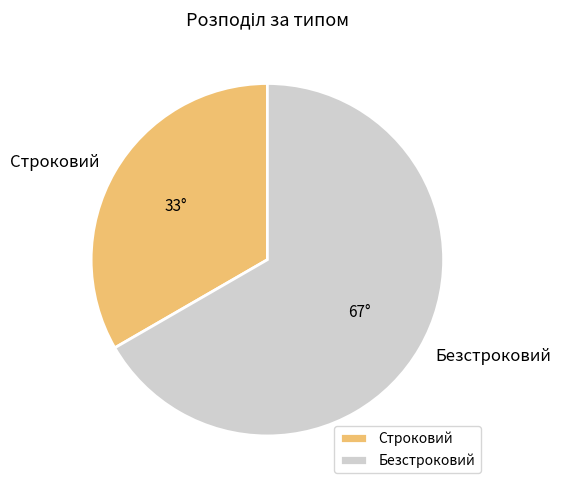

Rank the categories by value from highest to lowest.

Безстроковий, Строковий